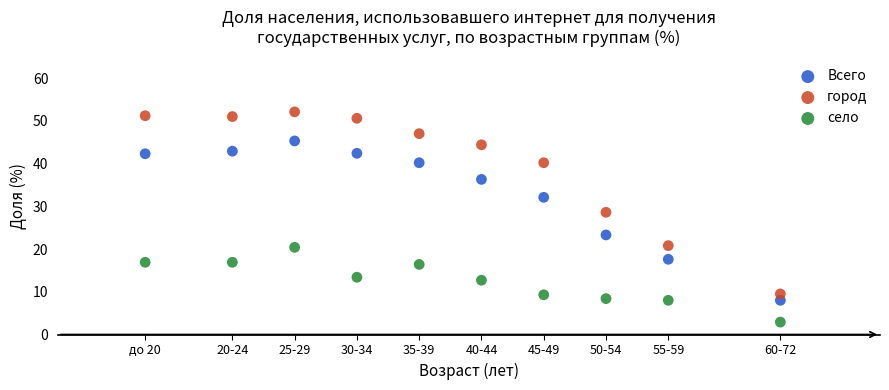

What are all the series names shown in the legend?

Всего, город, село